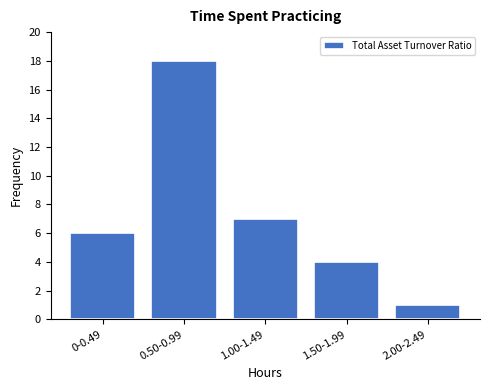

Reading left to right, list all the values displayed in this chart.

0-0.49=6	0.50-0.99=18	1.00-1.49=7	1.50-1.99=4	2.00-2.49=1